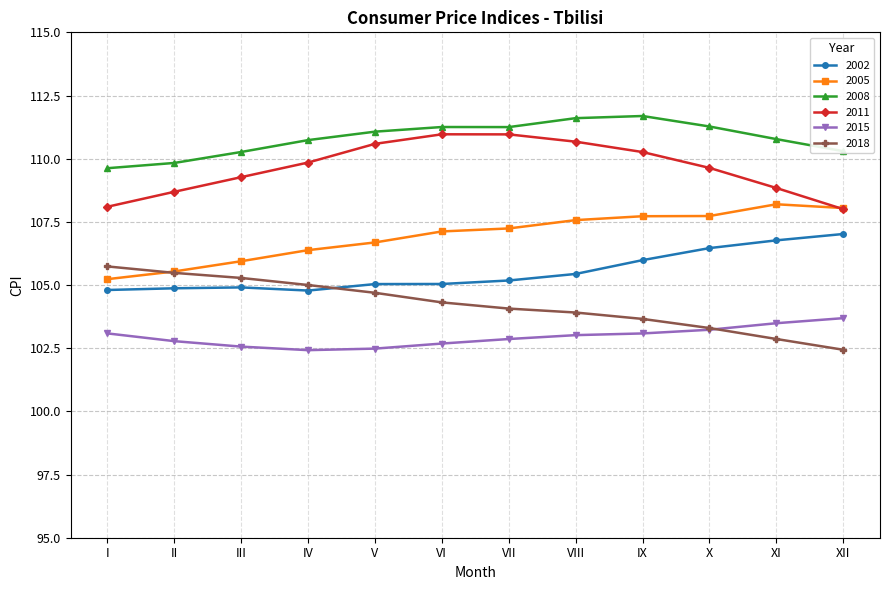

What is the spread (max minus min) of values at X?

8.0